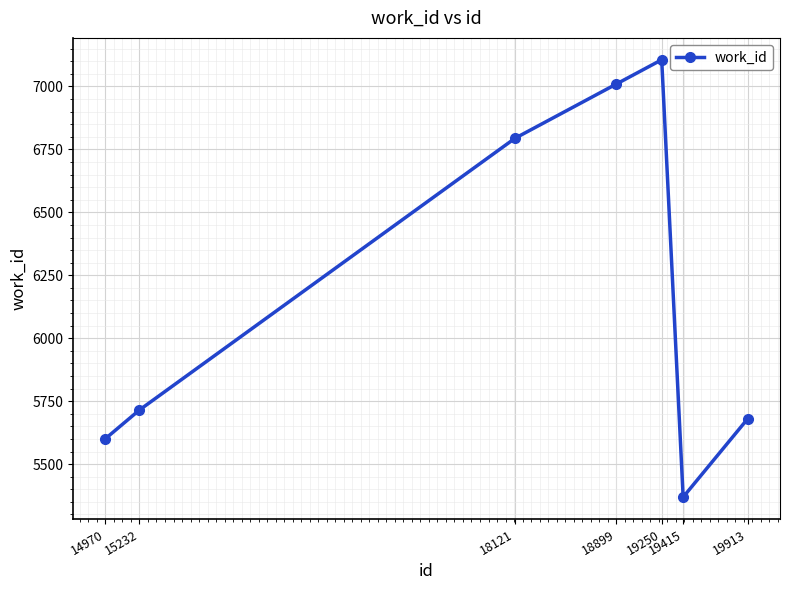

Rank the categories by value from lowest to highest.

19415, 14970, 19913, 15232, 18121, 18899, 19250